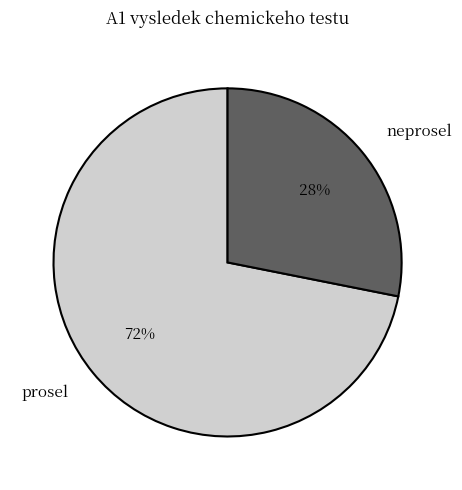

How many segments does this pie chart have?

2